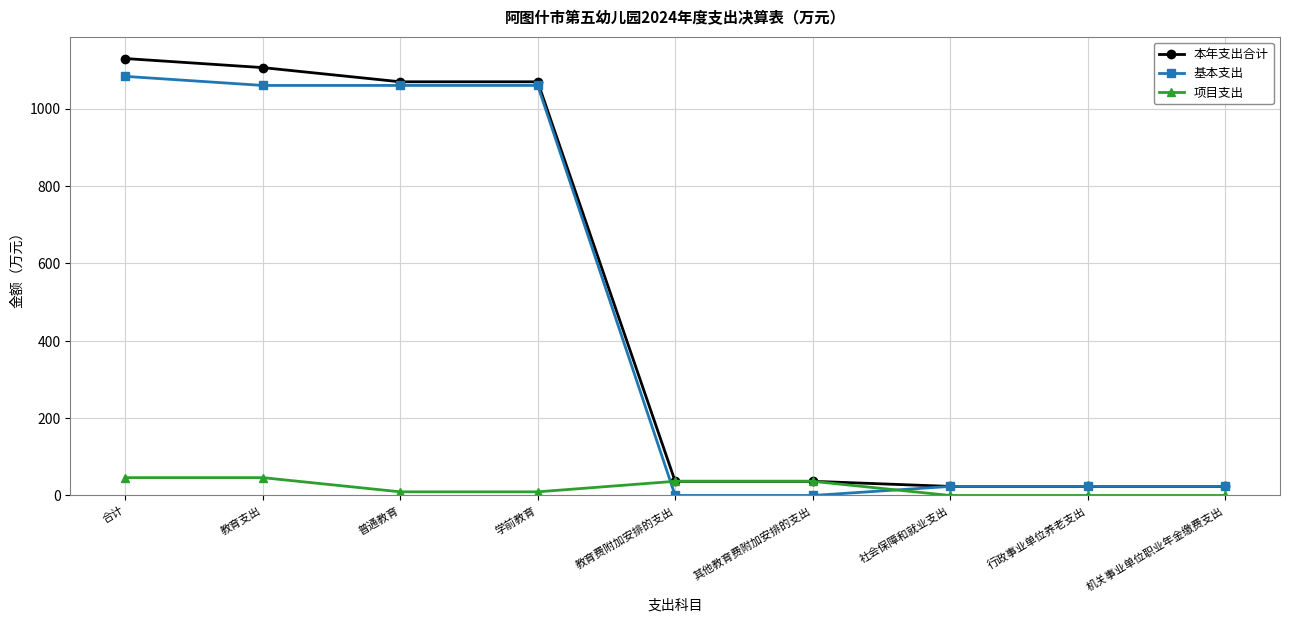

What is the spread (max minus min) of values at 机关事业单位职业年金缴费支出?

23.5